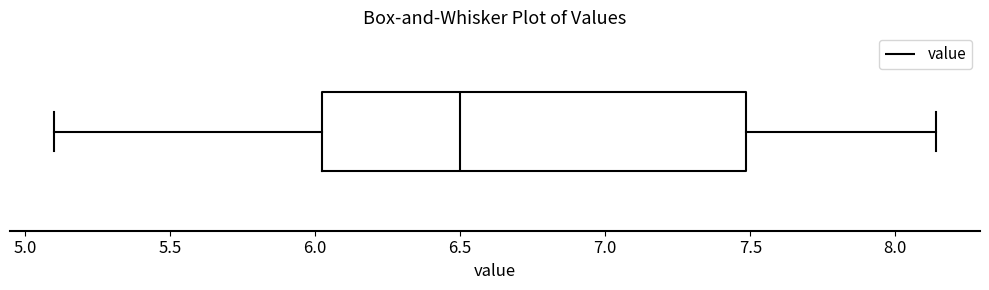

Transcribe this box plot: give where the median line is, the range the box spans, and where the two whiskers end, as read against the x-axis. The values are not printed on the chart, so give them approximately, as read against the axis.

median 6.50, box 6.05 to 7.50, whiskers 5.10 to 8.15